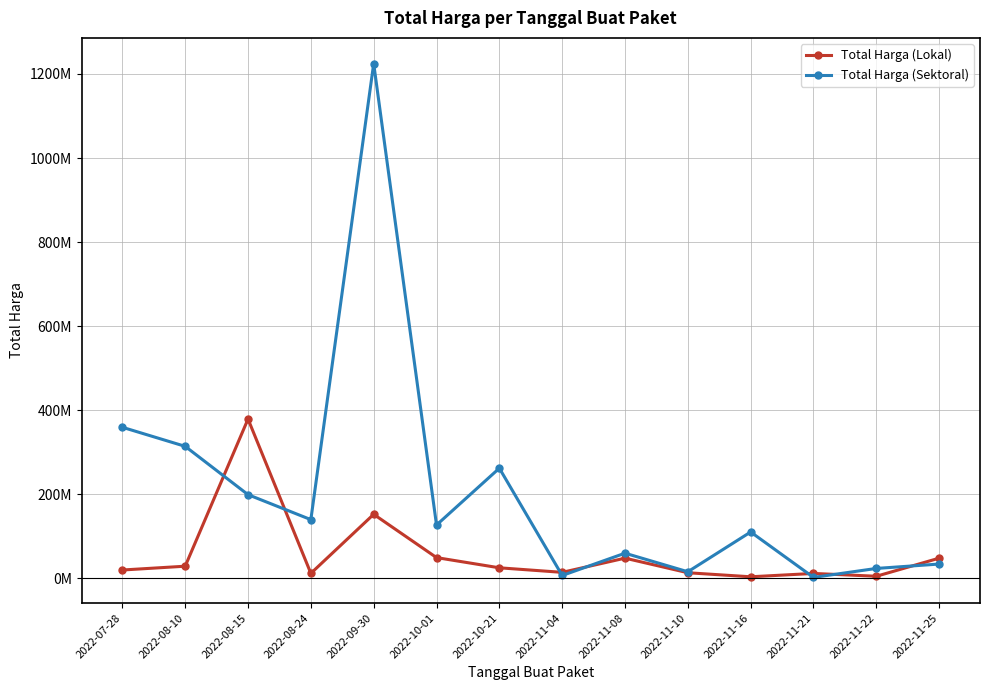

How many interior local valleys does the Total Harga (Lokal) series have?

4